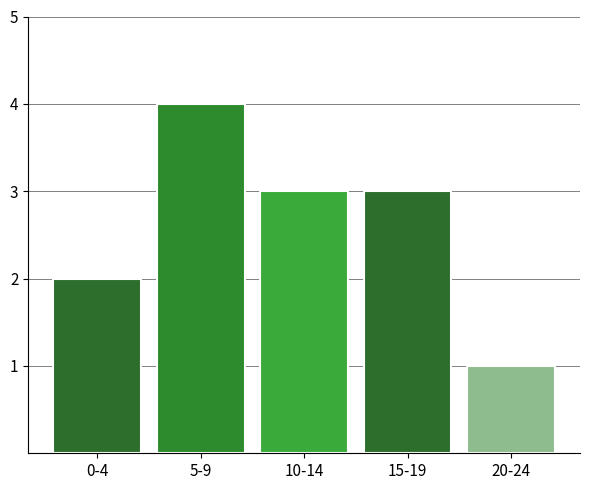

Reading left to right, transcribe all the data shown in this chart.

0-4=2	5-9=4	10-14=3	15-19=3	20-24=1